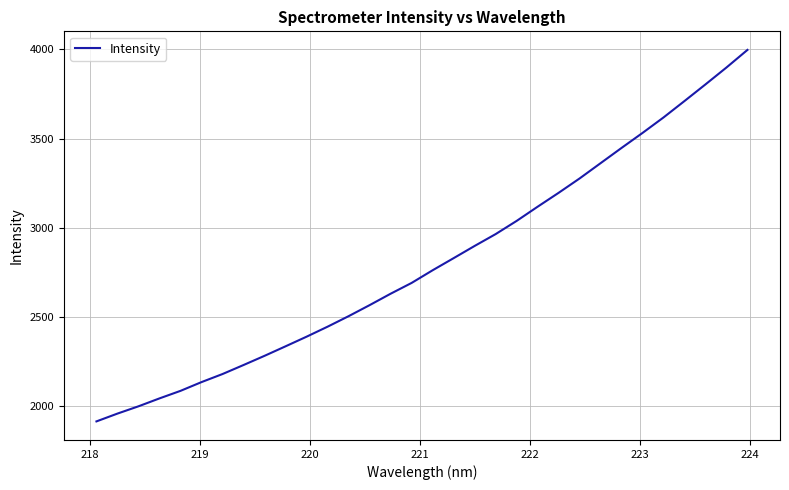

What is the maximum value shown in the chart?

3997.7